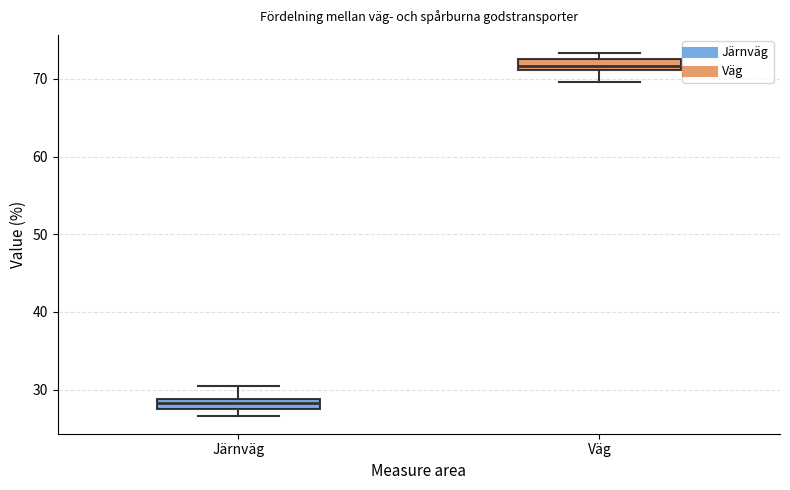

Which box's median line is the lowest?

Järnväg